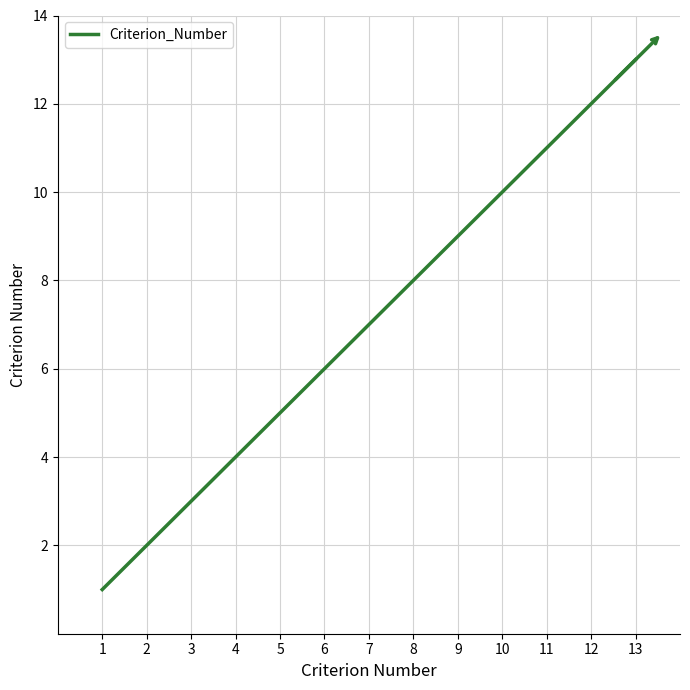

Rank the categories by value from highest to lowest.

13, 12, 11, 10, 9, 8, 7, 6, 5, 4, 3, 2, 1